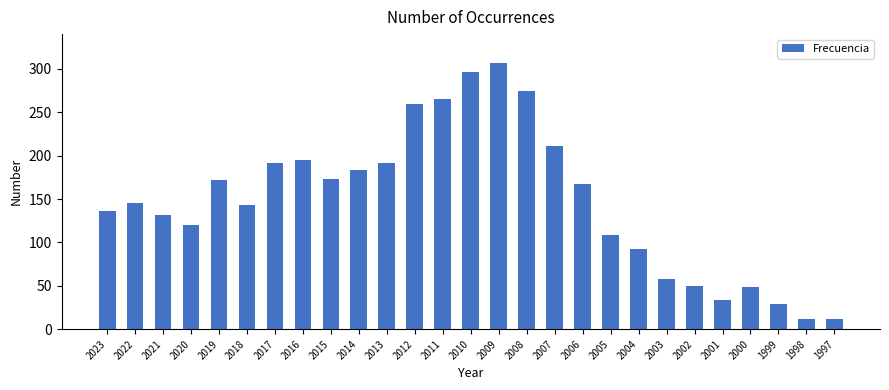

How many bars are there in total?

27